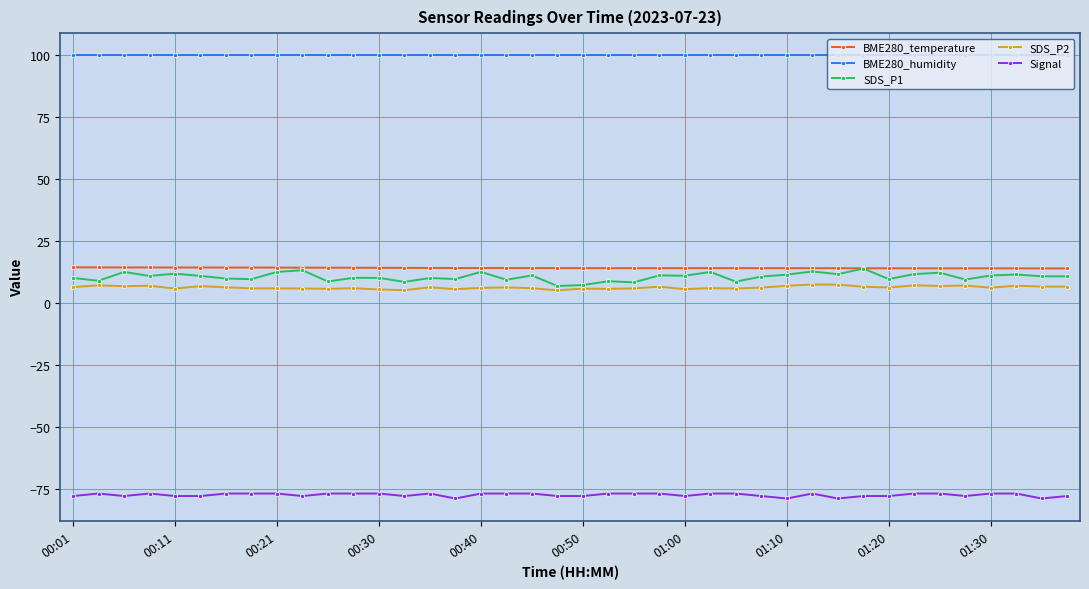

What is the minimum value shown in the chart?

-79.0